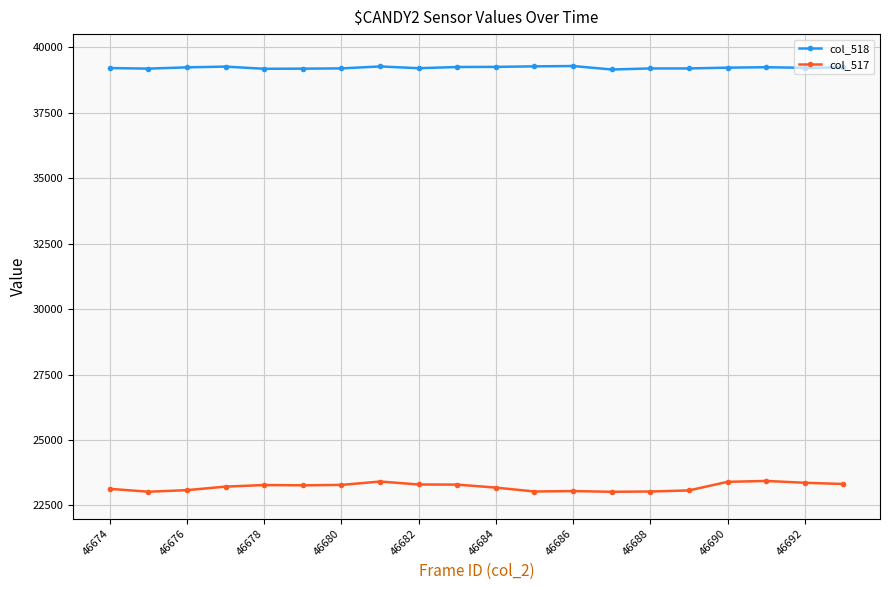

Which series has the largest range (max minus min)?

col_517